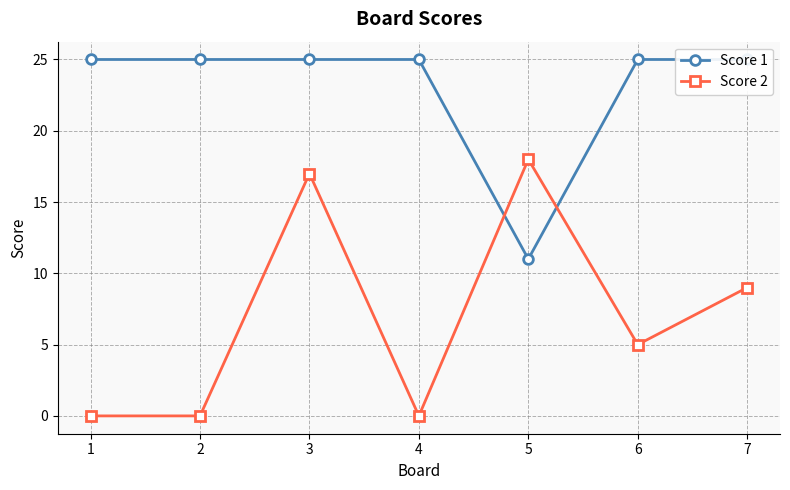

True or false: Score 1 has more than 2 points higher than both neighbors.

False